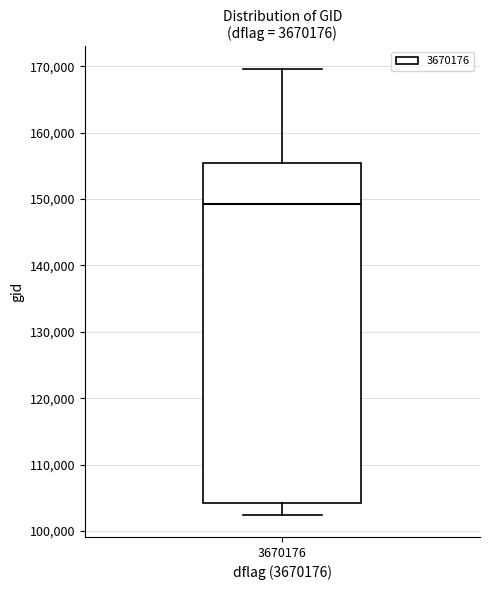

Where does the median line of the box at x = 3670176 sit on the y-axis? The values are not printed on the chart, so give them approximately, as read against the axis.

149000